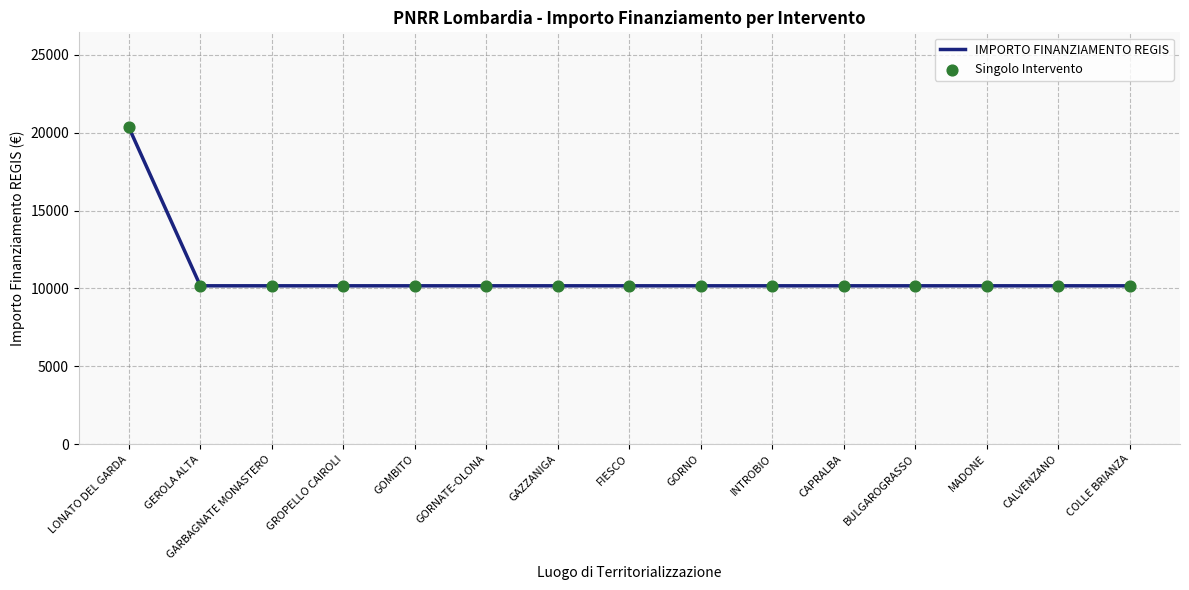

What is the difference between the maximum and minimum values?

10172